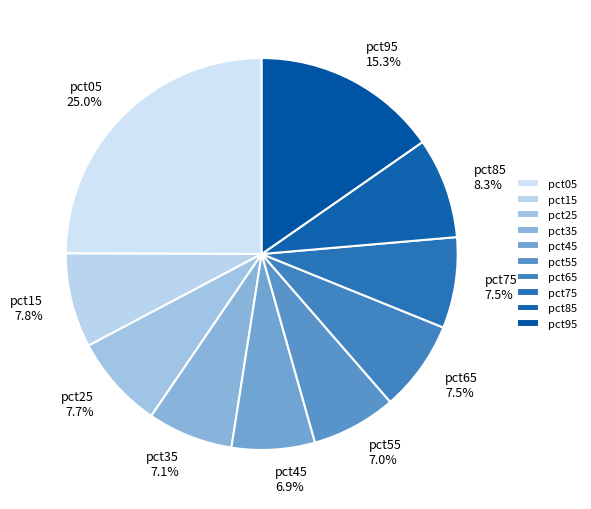

Which category has the biggest portion of the pie?

pct05